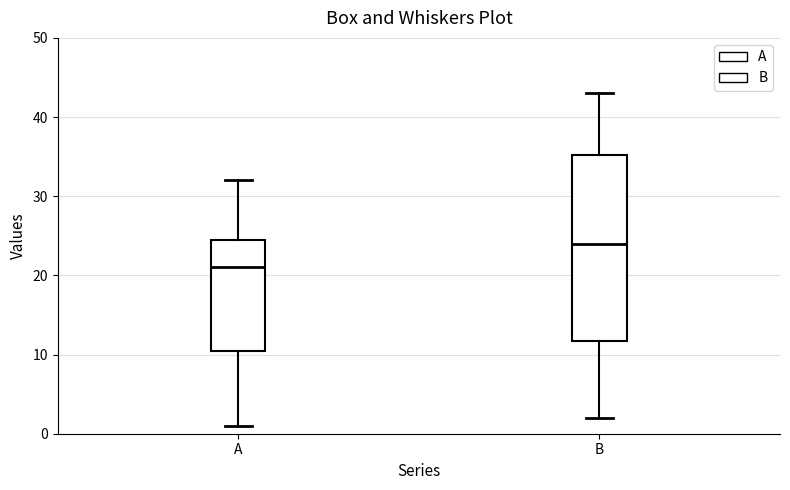

Reading left to right, transcribe this box plot: for each box, give where its median line is, the range the box spans, and where its two whiskers end, as read against the y-axis. The values are not printed on the chart, so give them approximately, as read against the axis.

A: median 21, box 11 to 25, whiskers 1 to 32
B: median 24, box 12 to 35, whiskers 2 to 43